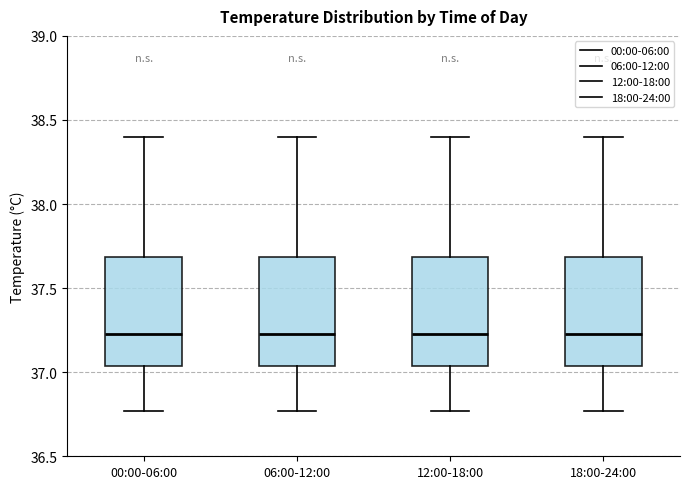

Reading left to right, transcribe this box plot: for each box, give where its median line is, the range the box spans, and where its two whiskers end, as read against the y-axis. The values are not printed on the chart, so give them approximately, as read against the axis.

00:00-06:00: median 37.25, box 37.05 to 37.70, whiskers 36.75 to 38.40
06:00-12:00: median 37.25, box 37.05 to 37.70, whiskers 36.75 to 38.40
12:00-18:00: median 37.25, box 37.05 to 37.70, whiskers 36.75 to 38.40
18:00-24:00: median 37.25, box 37.05 to 37.70, whiskers 36.75 to 38.40